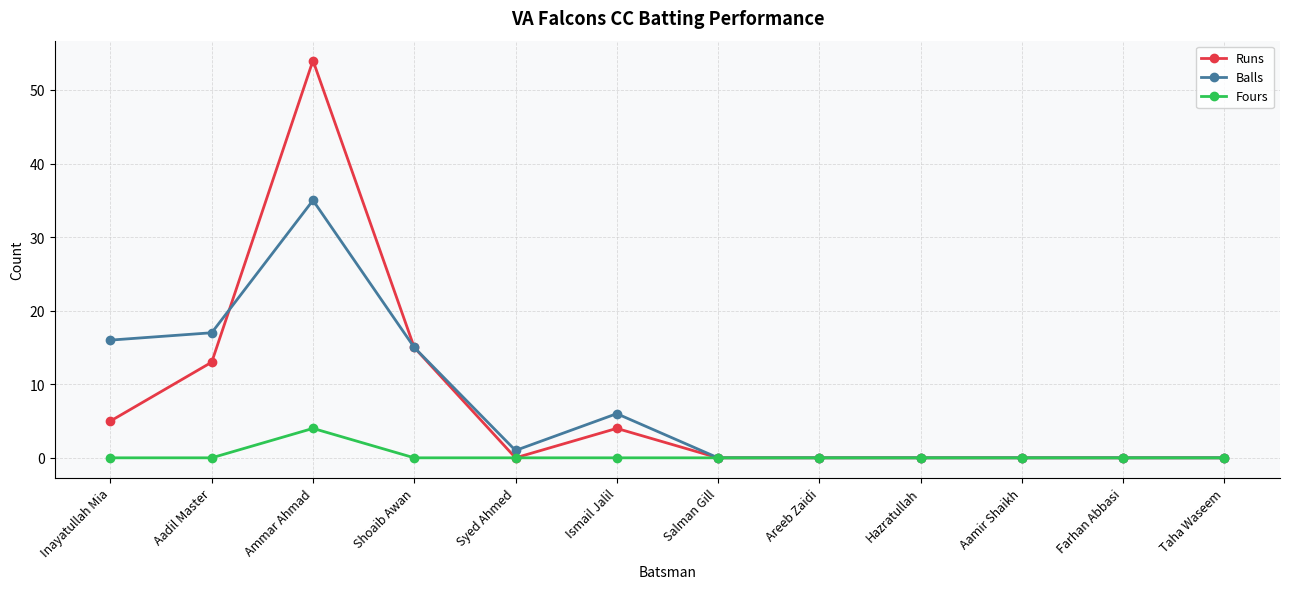

What position from the right is Aamir Shaikh?

3